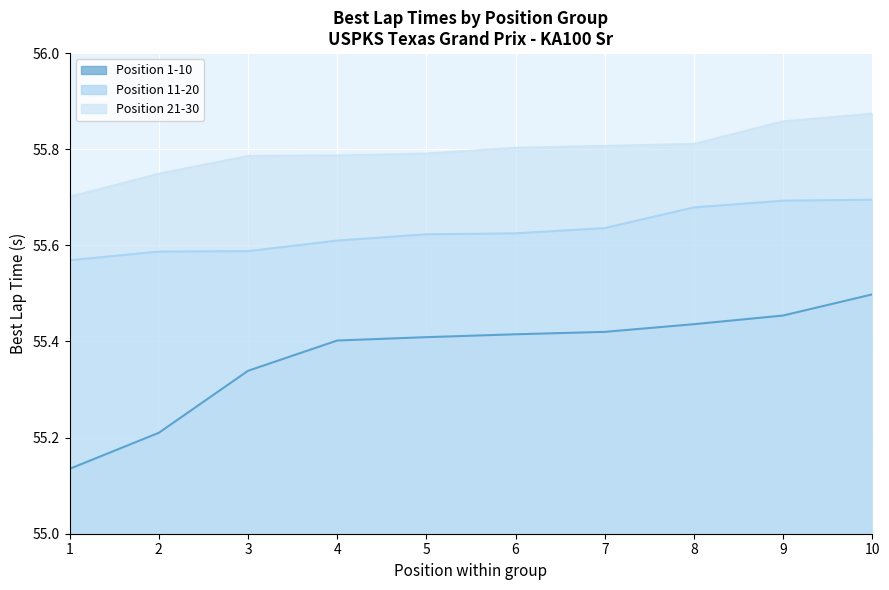

True or false: Position 1-10 and Position 11-20 intersect in this chart.

False